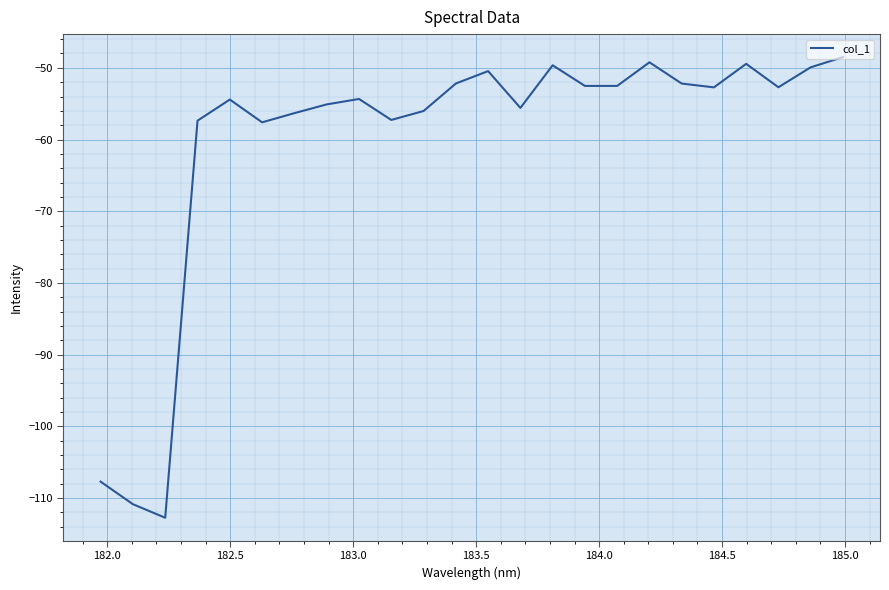

What is the sum of all values?

-1447.4